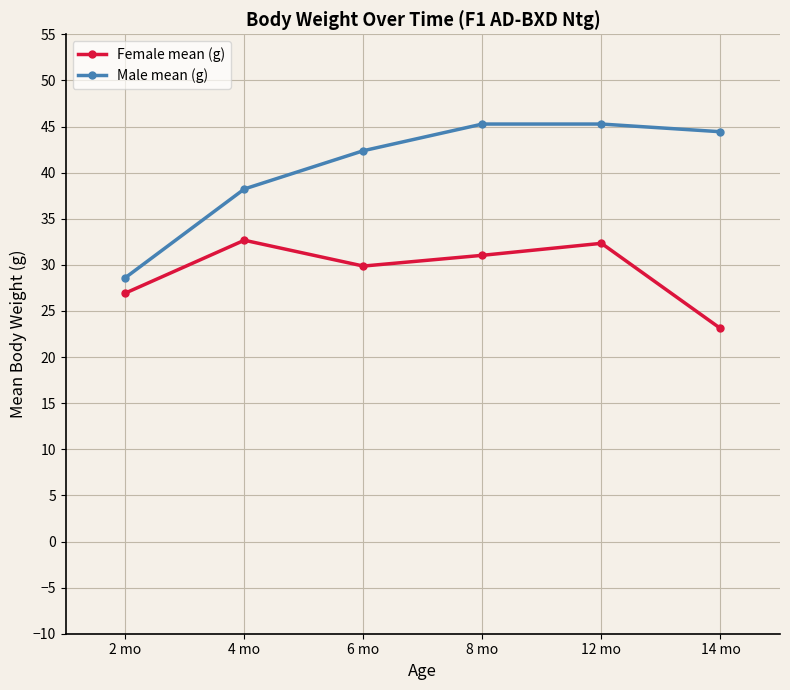

How many data points does each series have?

6